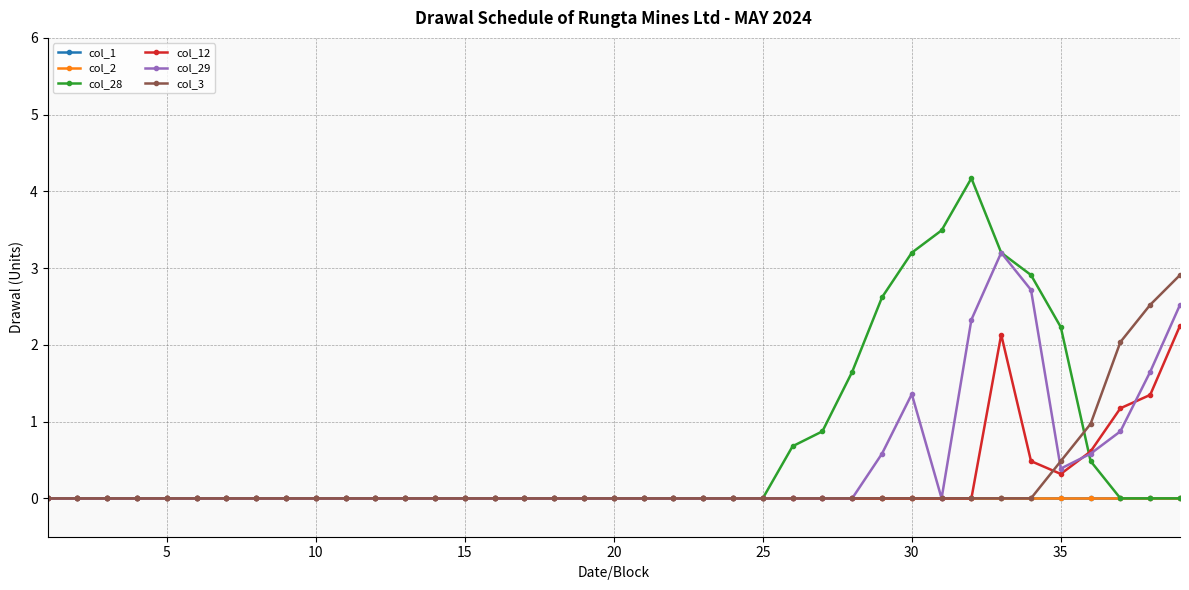

Does the chart have visible grid lines?

Yes